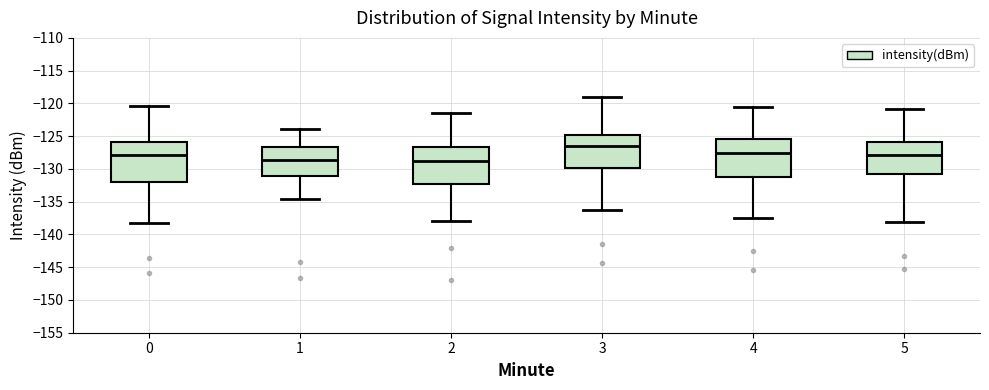

Reading left to right, read every box against the y-axis: the position of its median line, the range the box covers, and the ends of its whiskers. The values are not printed on the chart, so give them approximately, as read against the axis.

0: median -128.0, box -132.0 to -126.0, whiskers -138.0 to -120.5
1: median -128.5, box -131.0 to -126.5, whiskers -134.5 to -124.0
2: median -129.0, box -132.5 to -126.5, whiskers -138.0 to -121.5
3: median -126.5, box -130.0 to -125.0, whiskers -136.0 to -119.0
4: median -127.5, box -131.0 to -125.5, whiskers -137.5 to -120.5
5: median -128.0, box -131.0 to -126.0, whiskers -138.0 to -121.0